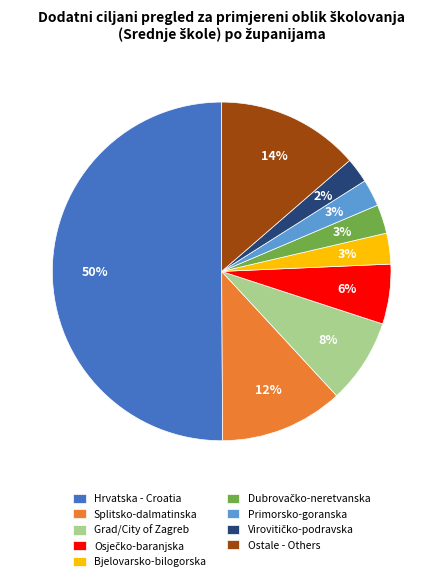

Count the number of slices in the pie.

9